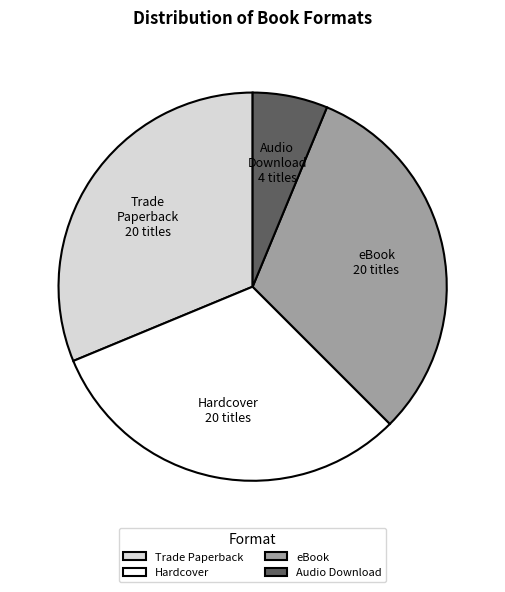

Is Trade Paperback the majority of the pie?

No